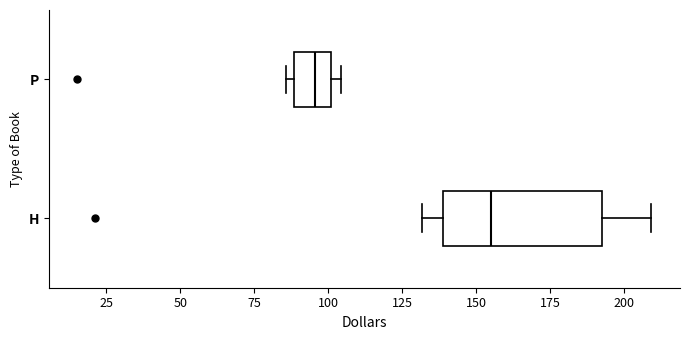

Which box is the widest, from its left edge to its right edge?

H